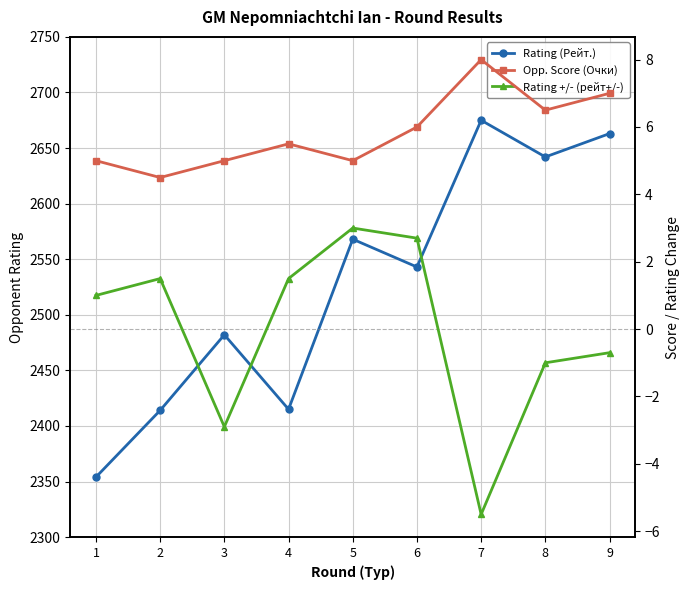

True or false: Opp. Score (Очки) has a value of 12.4 at 7.

False